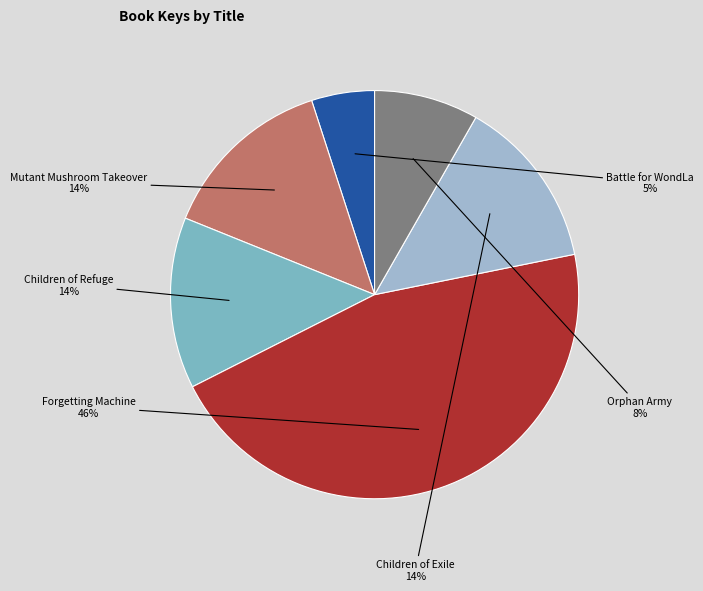

To the nearest percent, what percentage of the pie is Battle for WondLa?

5%